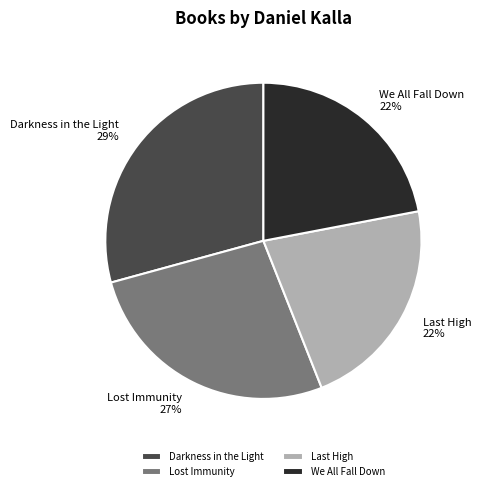

To the nearest percent, what is the average slice percentage?

25%